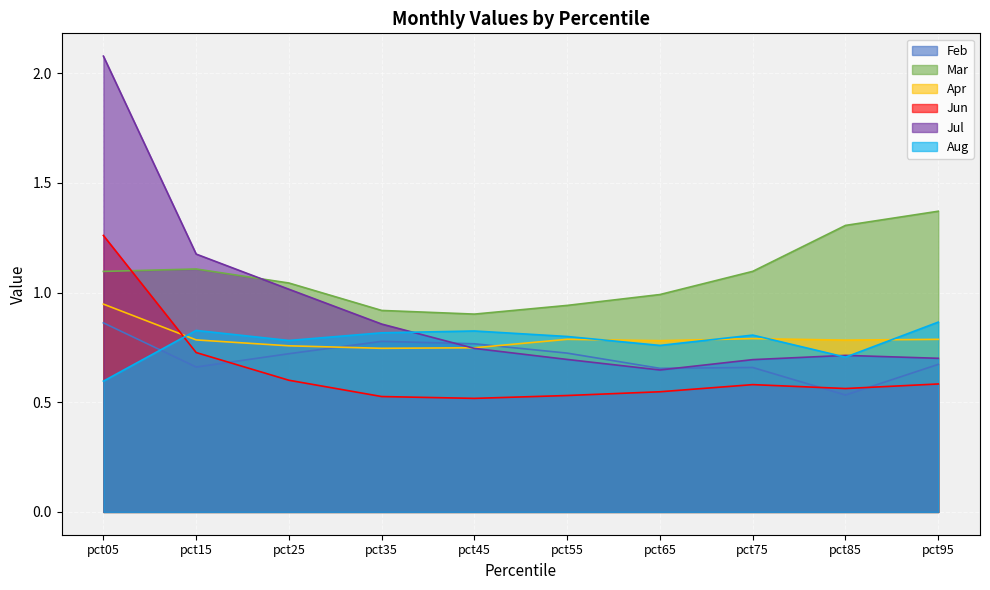

How many lines are shown in the chart?

6